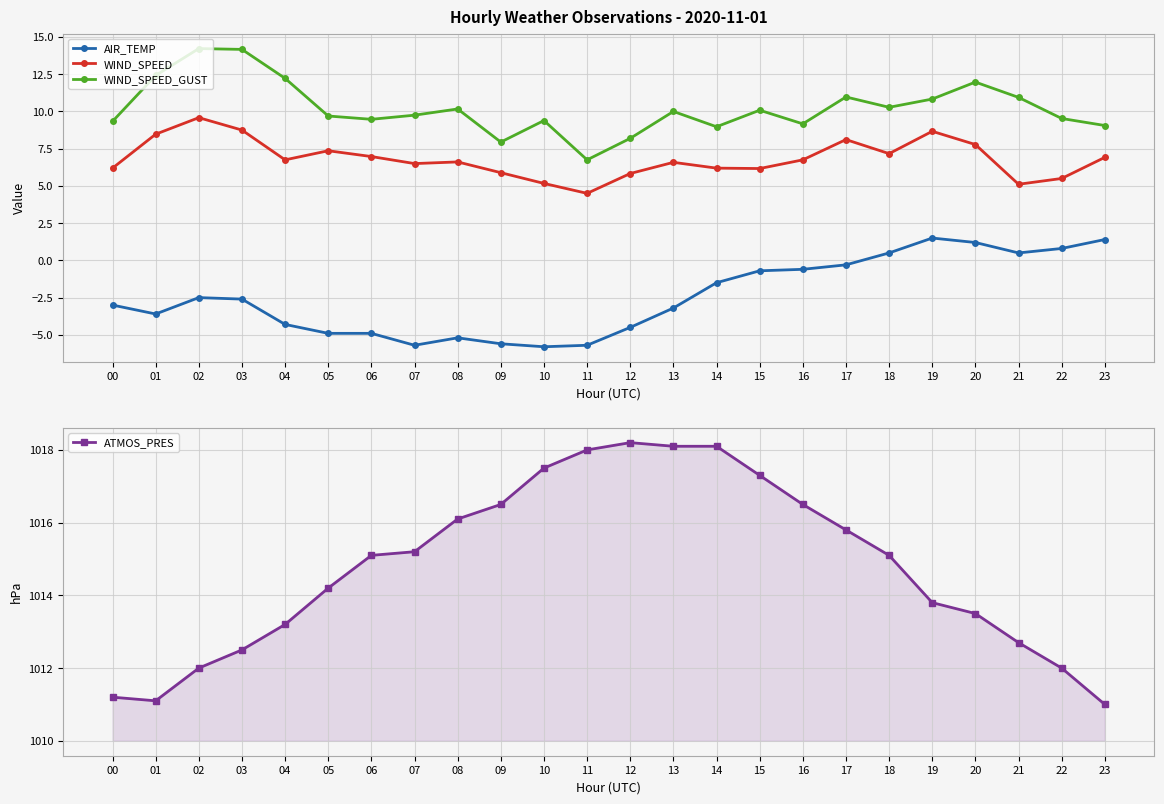

True or false: WIND_SPEED has more than 0 interior local peaks.

True